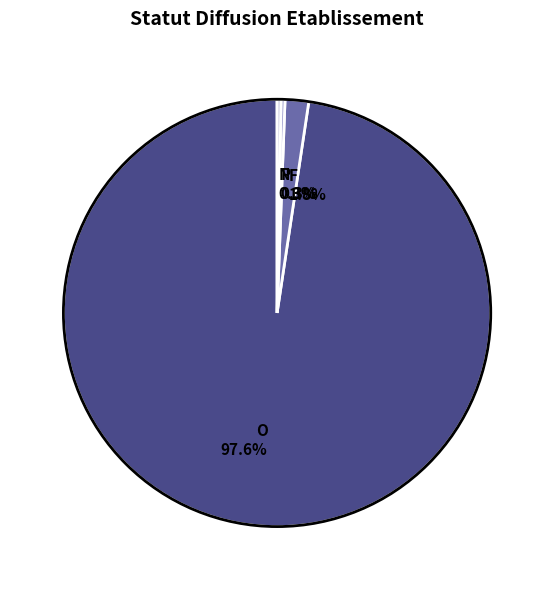

Which category has the biggest portion of the pie?

O